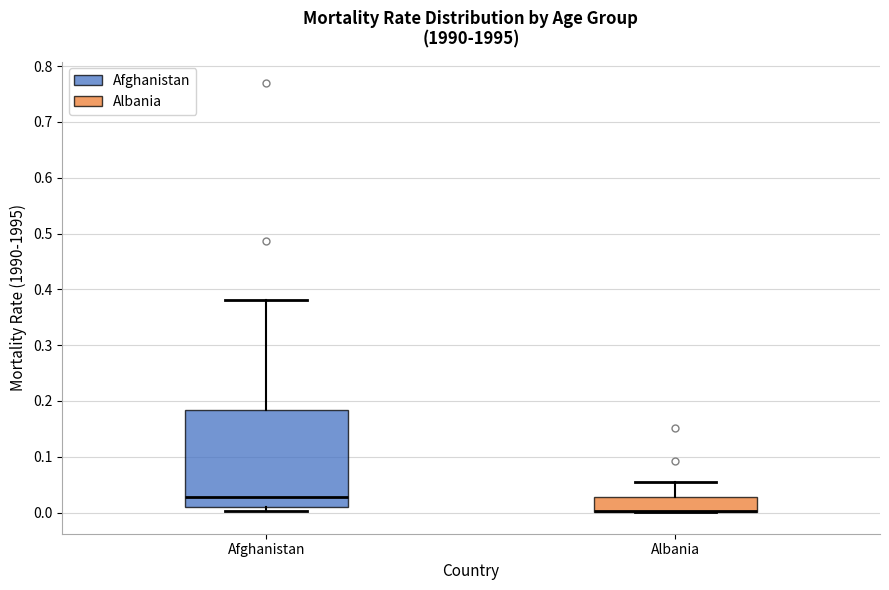

Where is the upper edge of the box for Albania on the y-axis? The values are not printed on the chart, so give them approximately, as read against the axis.

0.03